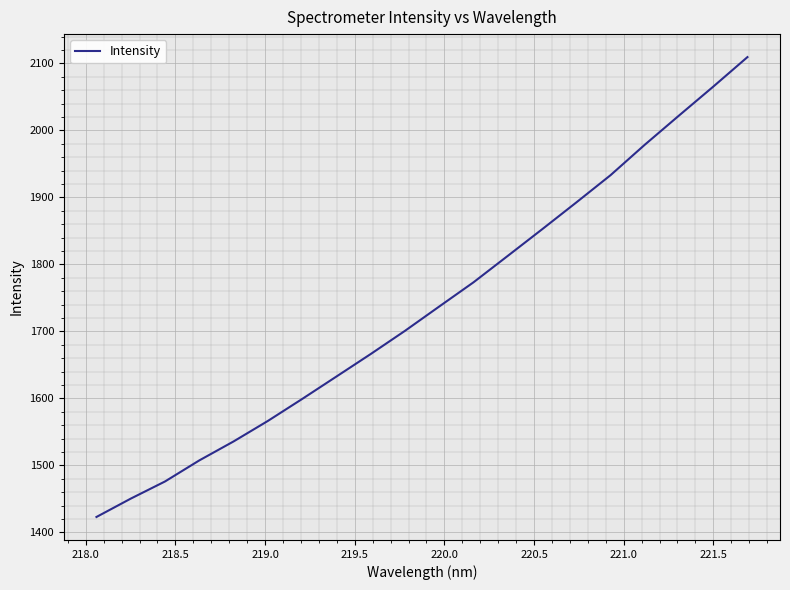

Reading left to right, transcribe all the data shown in this chart.

1423.1	1450.5	1476.1	1507.5	1535.8	1566.4	1599.2	1632.7	1666.2	1700.8	1737.2	1773.3	1812.7	1852.3	1892.4	1933.1	1978.5	2022.1	2065.3	2109.4